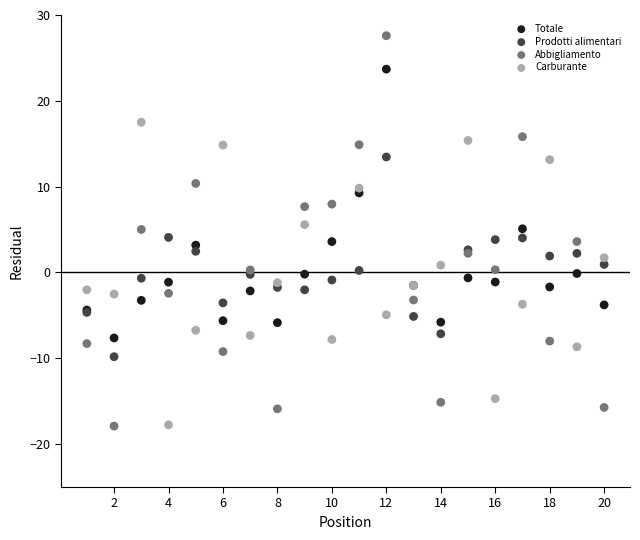

Which series contains the highest Y value?

Abbigliamento